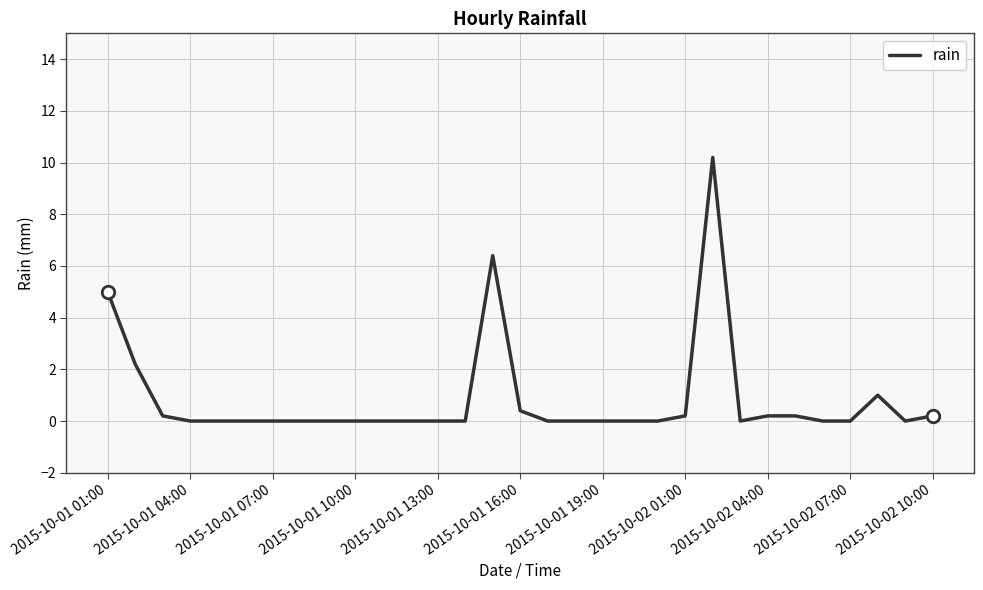

What is the difference between the maximum and minimum values?

10.2